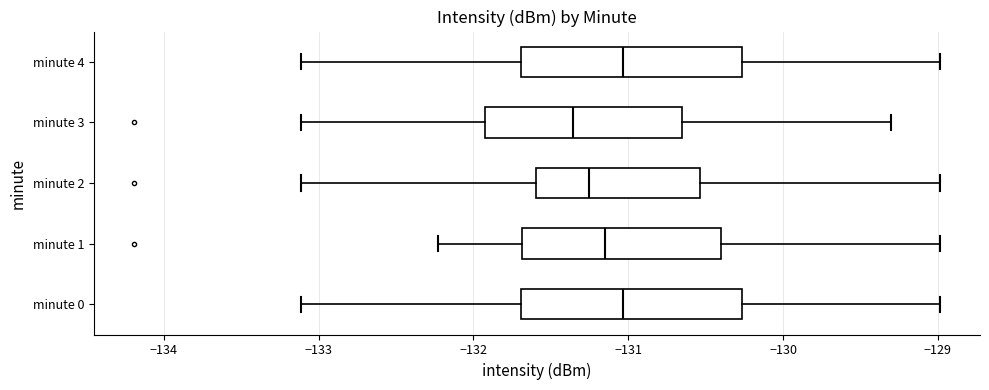

Reading bottom to top, transcribe this box plot: for each box, give where its median line is, the range the box spans, and where its two whiskers end, as read against the x-axis. The values are not printed on the chart, so give them approximately, as read against the axis.

minute 0: median -131.0, box -131.7 to -130.3, whiskers -133.1 to -129.0
minute 1: median -131.1, box -131.7 to -130.4, whiskers -132.2 to -129.0
minute 2: median -131.3, box -131.6 to -130.5, whiskers -133.1 to -129.0
minute 3: median -131.4, box -131.9 to -130.7, whiskers -133.1 to -129.3
minute 4: median -131.0, box -131.7 to -130.3, whiskers -133.1 to -129.0